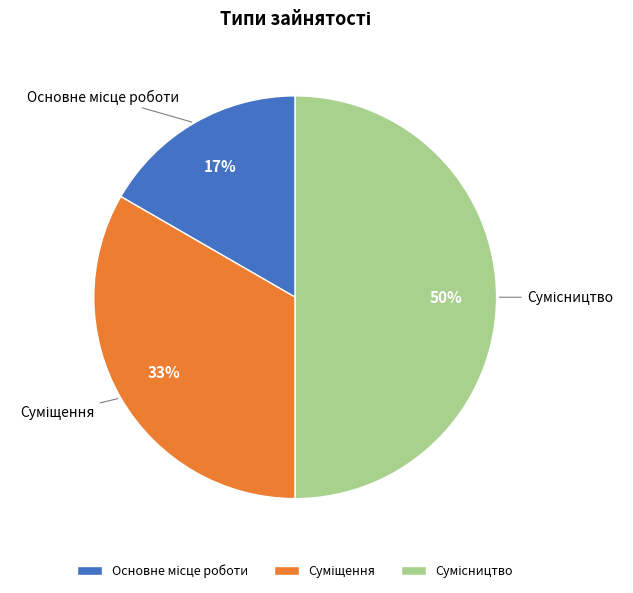

To the nearest percent, what is the difference between the largest and smallest slice percentages?

33%